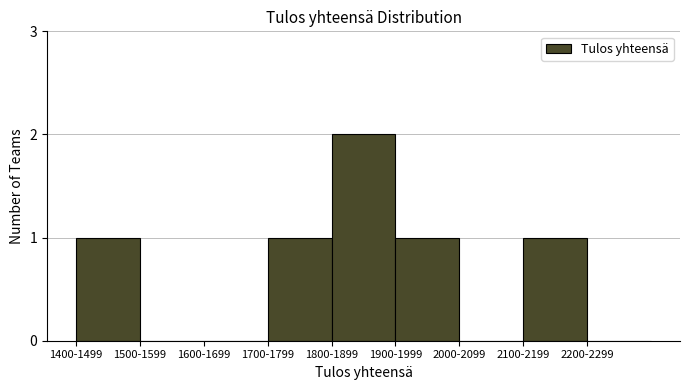

Reading right to left, extract all data points from this chart.

2200-2299=0	2100-2199=1	2000-2099=0	1900-1999=1	1800-1899=2	1700-1799=1	1600-1699=0	1500-1599=0	1400-1499=1